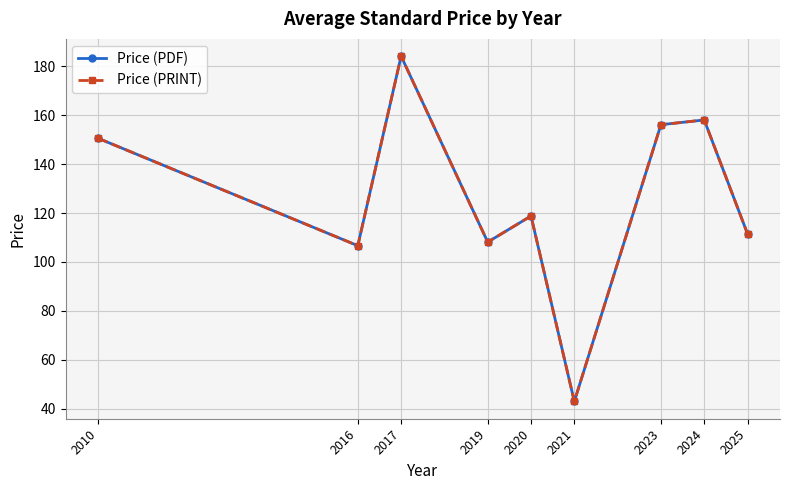

Is this an area chart (filled region under the line)?

No